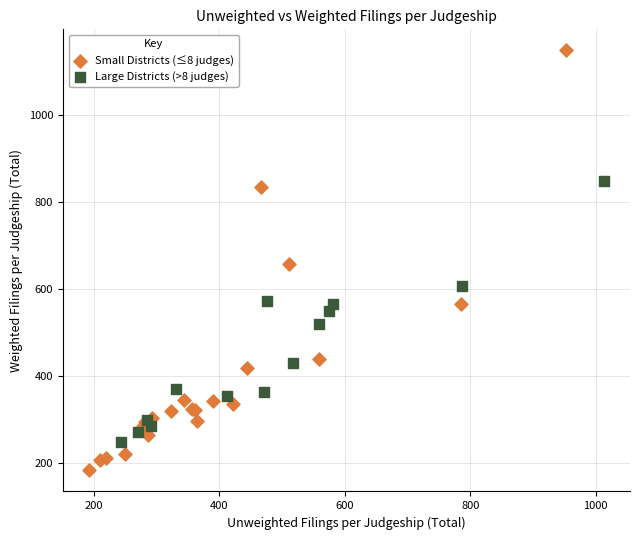

Which series reaches the maximum Y coordinate?

Small Districts (≤8 judges)